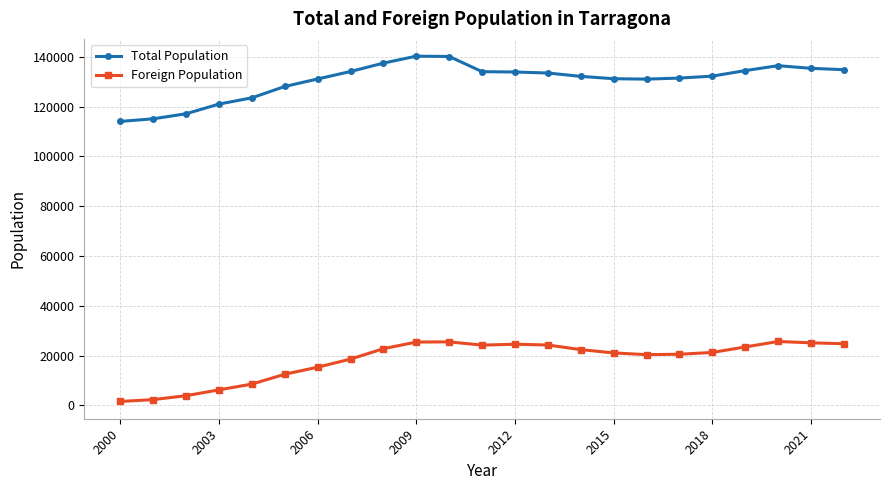

How many series are shown in this chart?

2